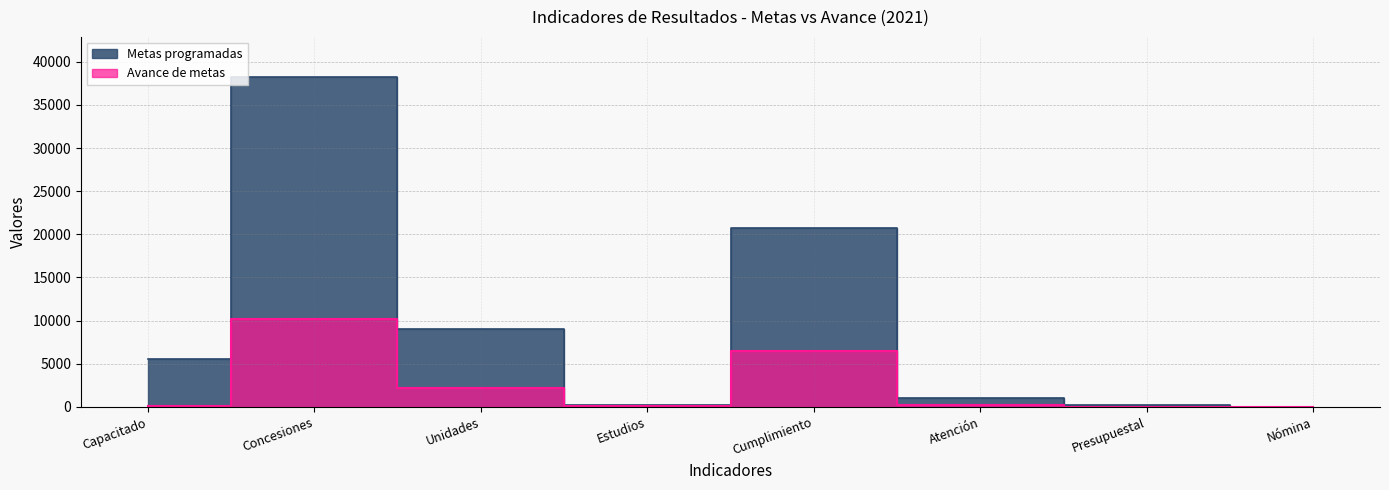

How many categories are shown in the chart?

8